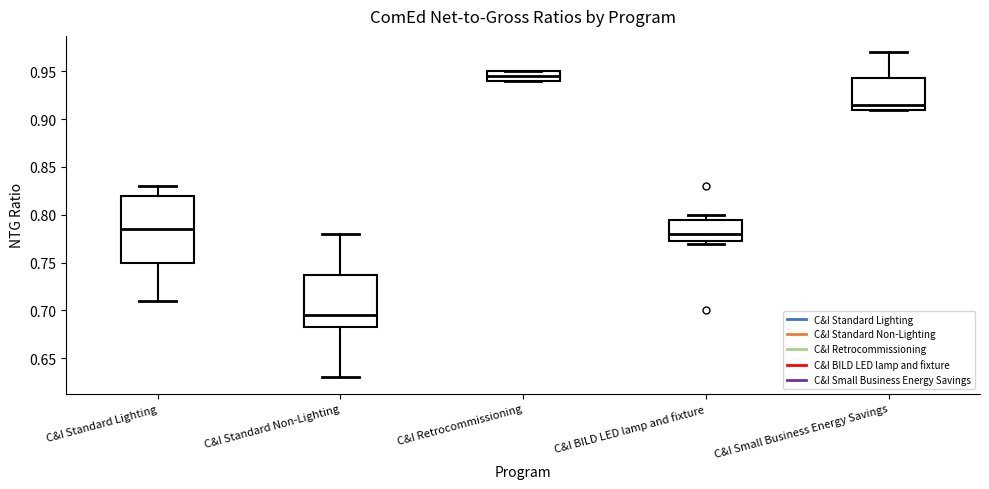

Reading left to right, transcribe this box plot: for each box, give where its median line is, the range the box spans, and where its two whiskers end, as read against the y-axis. The values are not printed on the chart, so give them approximately, as read against the axis.

C&I Standard Lighting: median 0.785, box 0.750 to 0.820, whiskers 0.710 to 0.830
C&I Standard Non-Lighting: median 0.695, box 0.685 to 0.740, whiskers 0.630 to 0.780
C&I Retrocommissioning: median 0.945, box 0.940 to 0.950, whiskers 0.940 to 0.950
C&I BILD LED lamp and fixture: median 0.780, box 0.775 to 0.795, whiskers 0.770 to 0.800
C&I Small Business Energy Savings: median 0.915, box 0.910 to 0.945, whiskers 0.910 to 0.970